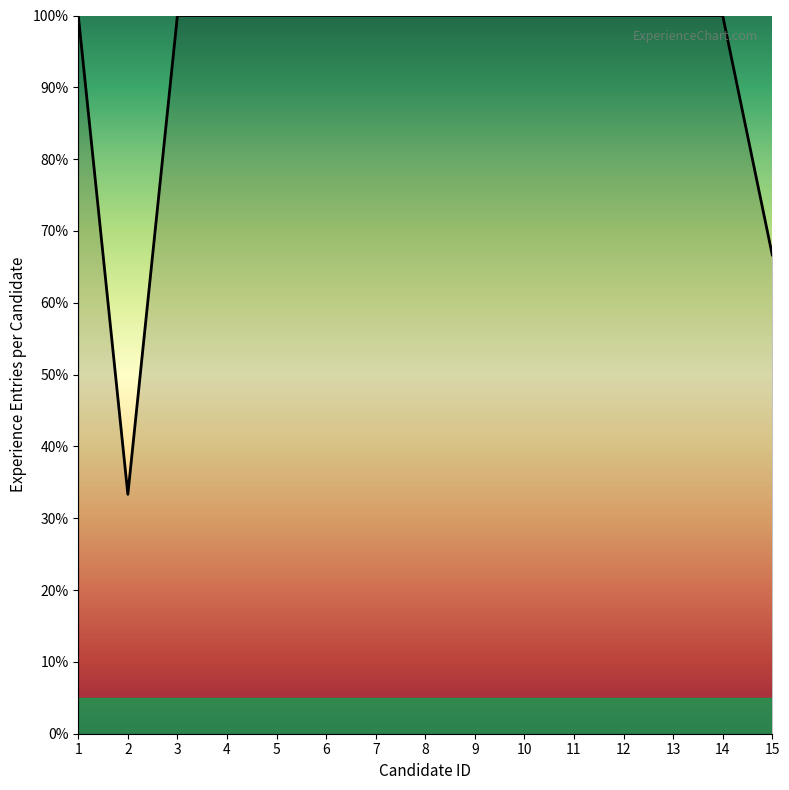

What is the difference between the maximum and second lowest values?

33.3